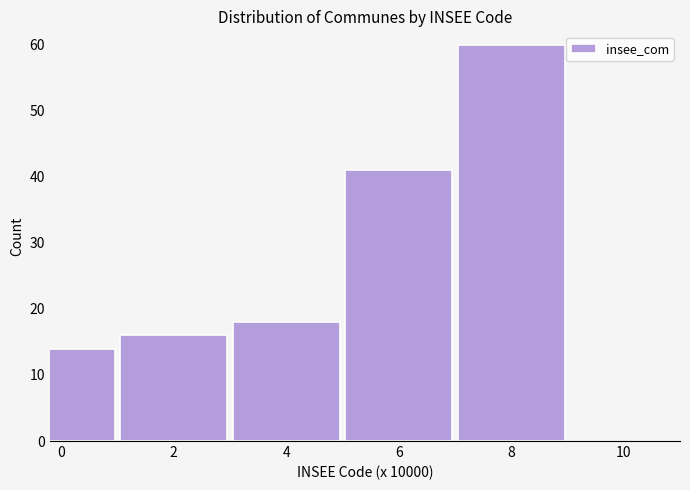

Reading right to left, list all the values displayed in this chart.

8=60	6=41	4=18	2=16	0=14